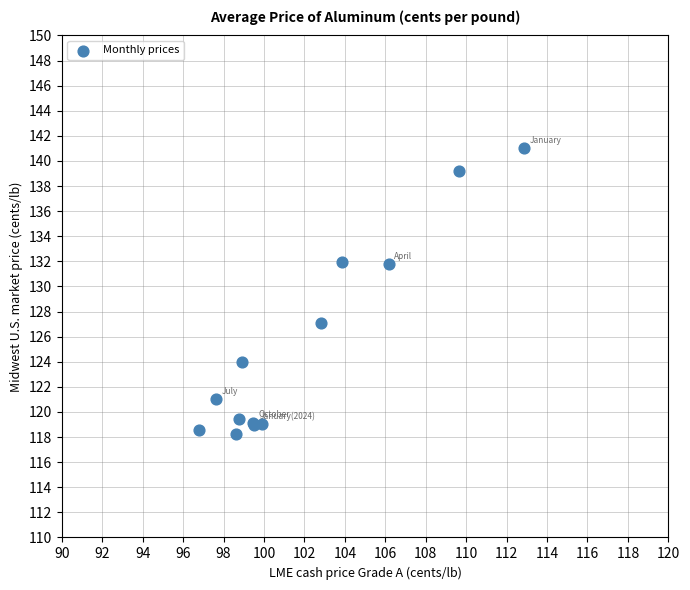

What Y value in the scatter plot is closest to 129?

127.1